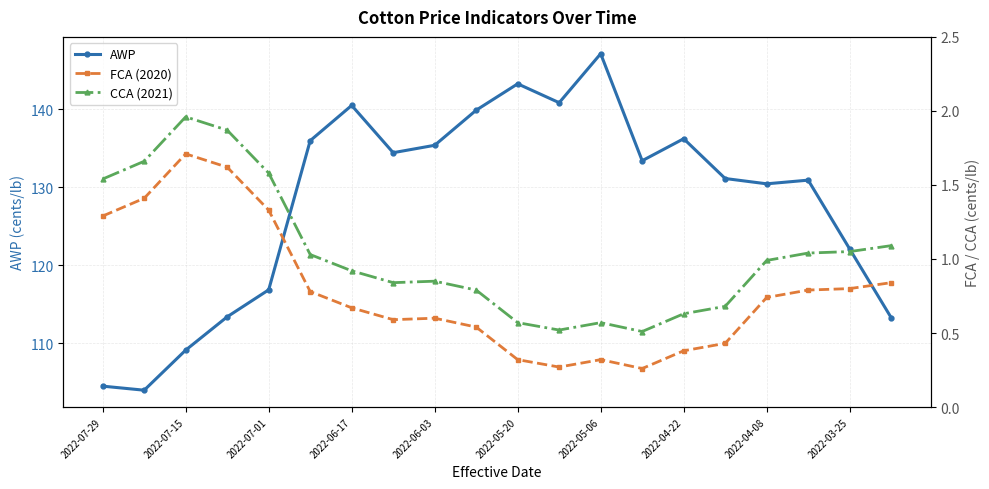

At how many categories does at least one series exceed 13?

20